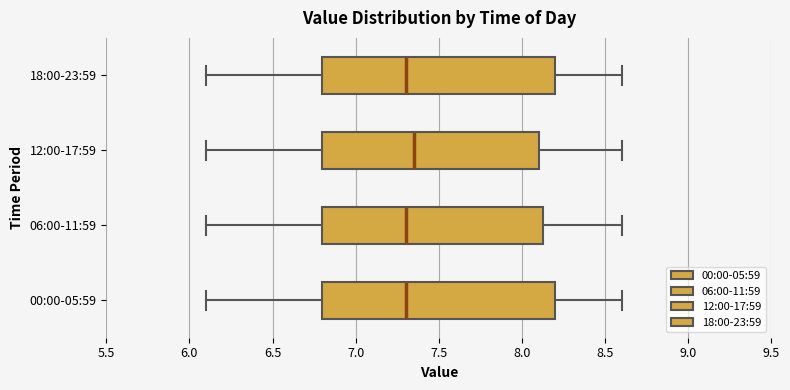

Reading bottom to top, transcribe this box plot: for each box, give where its median line is, the range the box spans, and where its two whiskers end, as read against the x-axis. The values are not printed on the chart, so give them approximately, as read against the axis.

00:00-05:59: median 7.30, box 6.80 to 8.20, whiskers 6.10 to 8.60
06:00-11:59: median 7.30, box 6.80 to 8.15, whiskers 6.10 to 8.60
12:00-17:59: median 7.35, box 6.80 to 8.10, whiskers 6.10 to 8.60
18:00-23:59: median 7.30, box 6.80 to 8.20, whiskers 6.10 to 8.60